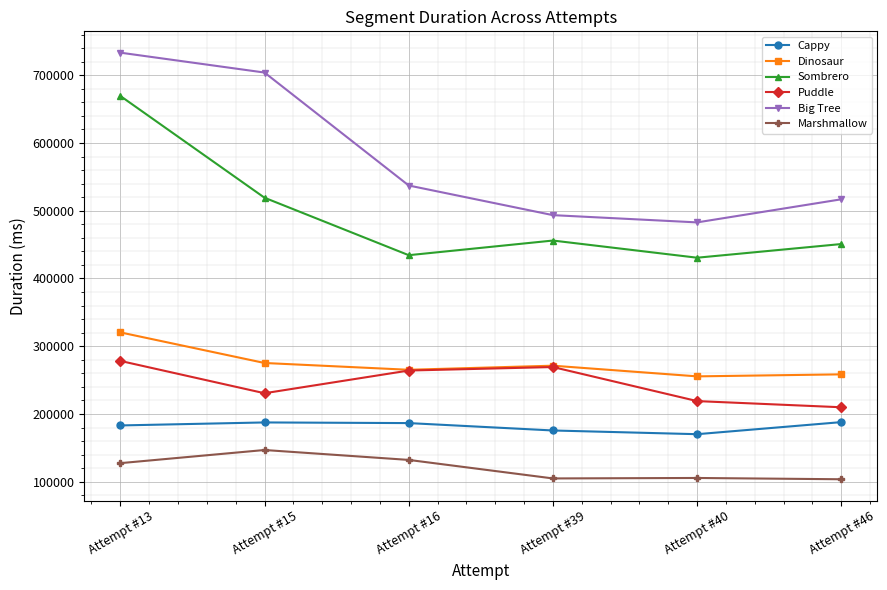

Between Attempt #13 and Attempt #46, which series saw the biggest shift?

Sombrero